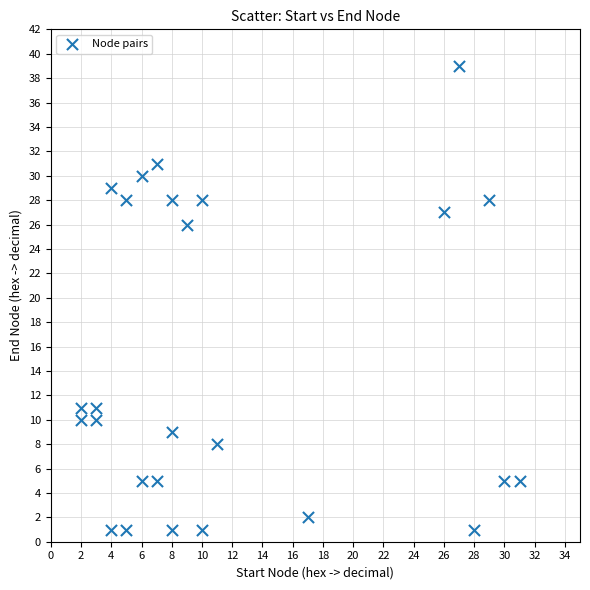

What is the range of Y values (max minus min)?

38